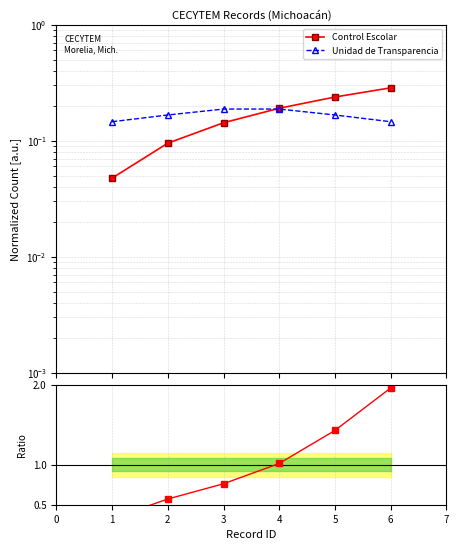

What is the sum of the CE / UT ratio values at 3 and 1?

1.1